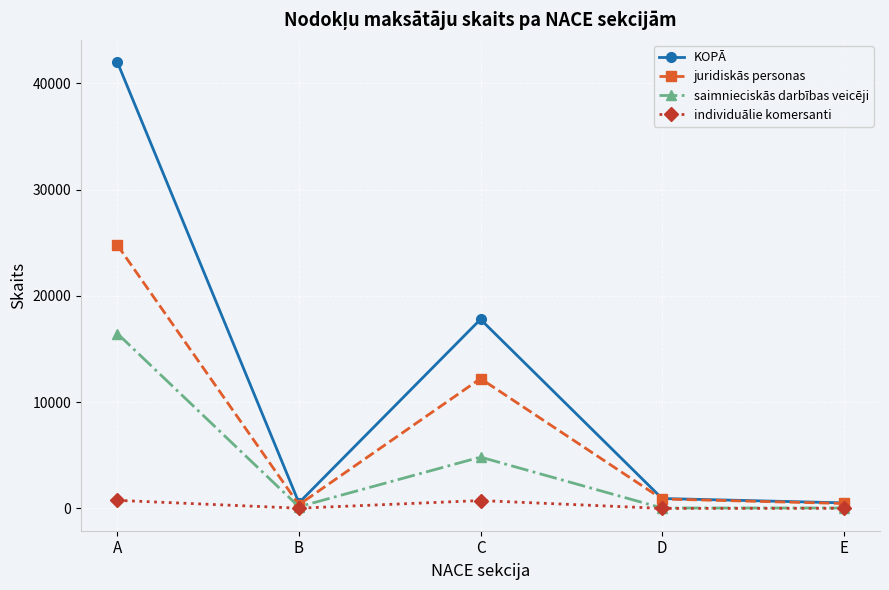

What is the spread (max minus min) of values at D?

931